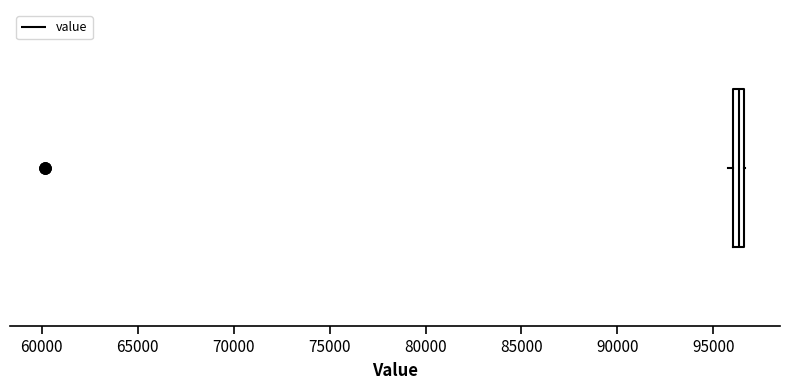

Where is the left edge of the box on the x-axis? The values are not printed on the chart, so give them approximately, as read against the axis.

96000